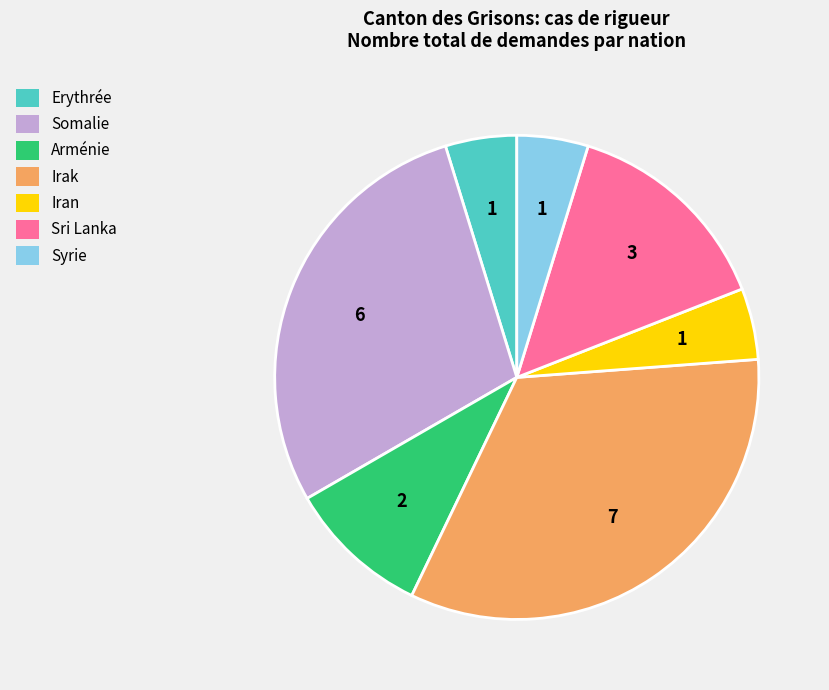

True or false: Sri Lanka accounts for 8% of the total.

False